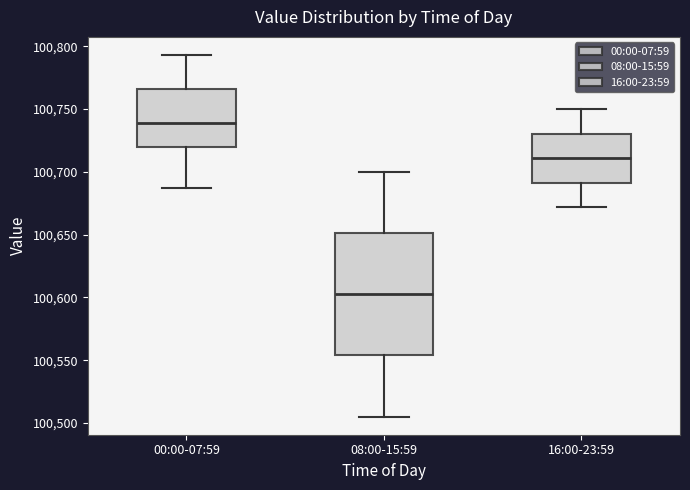

Reading left to right, transcribe this box plot: for each box, give where its median line is, the range the box spans, and where its two whiskers end, as read against the y-axis. The values are not printed on the chart, so give them approximately, as read against the axis.

00:00-07:59: median 100740, box 100720 to 100765, whiskers 100690 to 100795
08:00-15:59: median 100605, box 100555 to 100650, whiskers 100505 to 100700
16:00-23:59: median 100710, box 100690 to 100730, whiskers 100670 to 100750